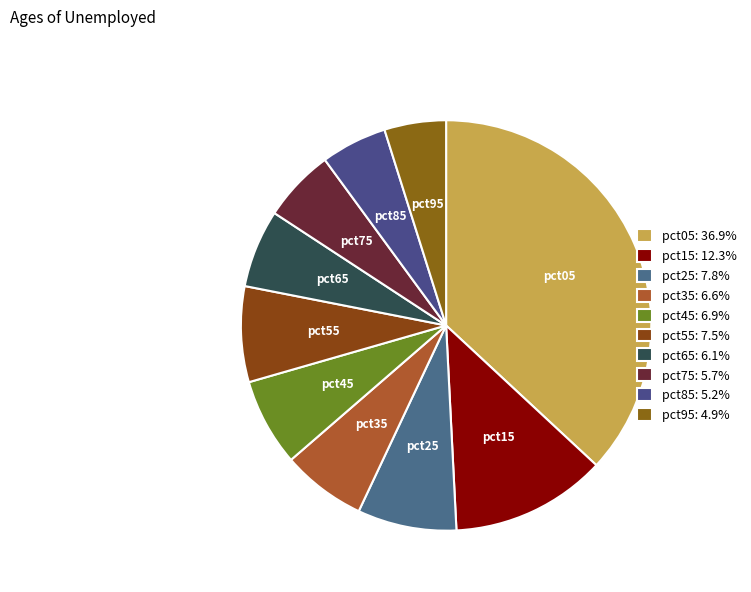

Combined, what portion of the pie is pct15 and pct25?

20.1%